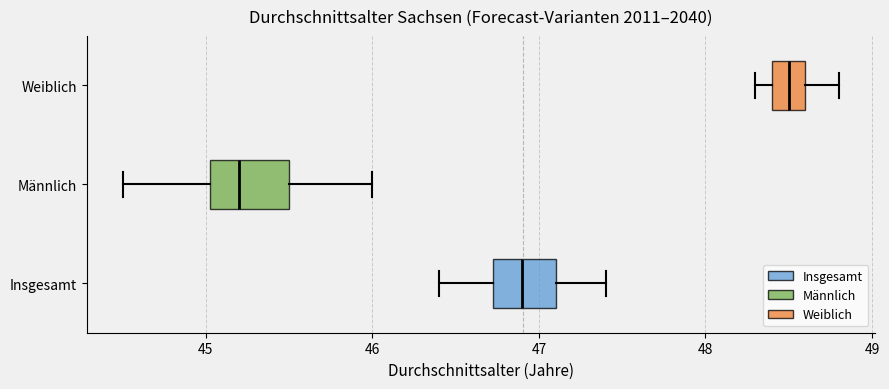

Reading bottom to top, transcribe this box plot: for each box, give where its median line is, the range the box spans, and where its two whiskers end, as read against the x-axis. The values are not printed on the chart, so give them approximately, as read against the axis.

Insgesamt: median 46.9, box 46.7 to 47.1, whiskers 46.4 to 47.4
Männlich: median 45.2, box 45.0 to 45.5, whiskers 44.5 to 46.0
Weiblich: median 48.5, box 48.4 to 48.6, whiskers 48.3 to 48.8